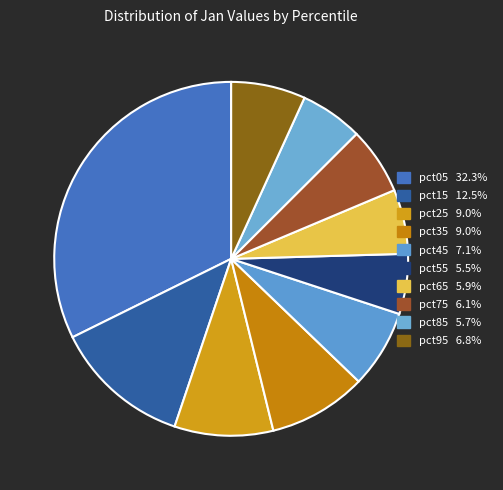

The pct85 slice represents 16% of the pie. True or false?

False